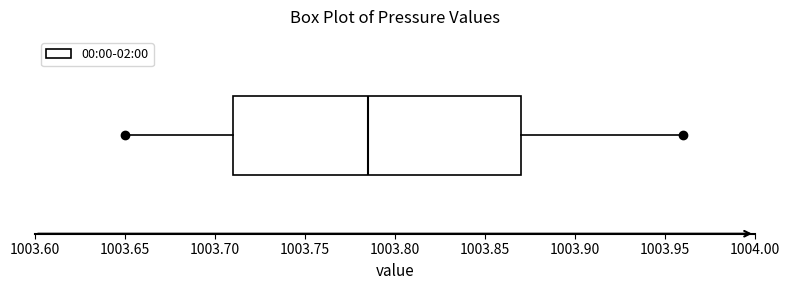

Where is the left edge of the box on the x-axis? The values are not printed on the chart, so give them approximately, as read against the axis.

1003.710